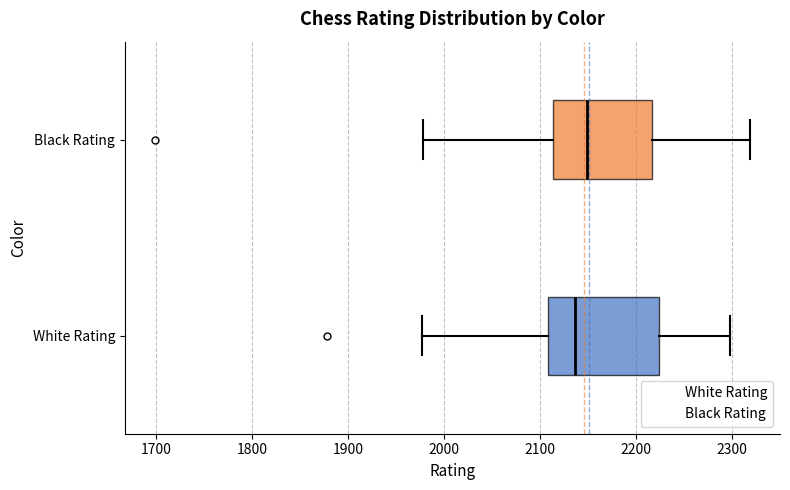

Reading bottom to top, read every box against the x-axis: the position of its median line, the range the box covers, and the ends of its whiskers. The values are not printed on the chart, so give them approximately, as read against the axis.

White Rating: median 2140, box 2110 to 2220, whiskers 1980 to 2300
Black Rating: median 2150, box 2110 to 2220, whiskers 1980 to 2320